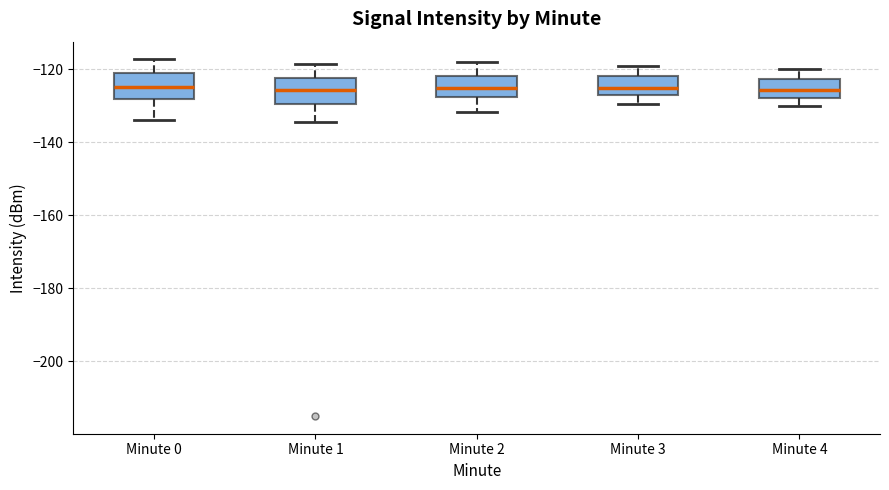

Reading left to right, transcribe this box plot: for each box, give where its median line is, the range the box spans, and where its two whiskers end, as read against the y-axis. The values are not printed on the chart, so give them approximately, as read against the axis.

Minute 0: median -124, box -128 to -122, whiskers -134 to -118
Minute 1: median -126, box -130 to -122, whiskers -134 to -118
Minute 2: median -124, box -128 to -122, whiskers -132 to -118
Minute 3: median -126, box -128 to -122, whiskers -130 to -120
Minute 4: median -126, box -128 to -122, whiskers -130 to -120